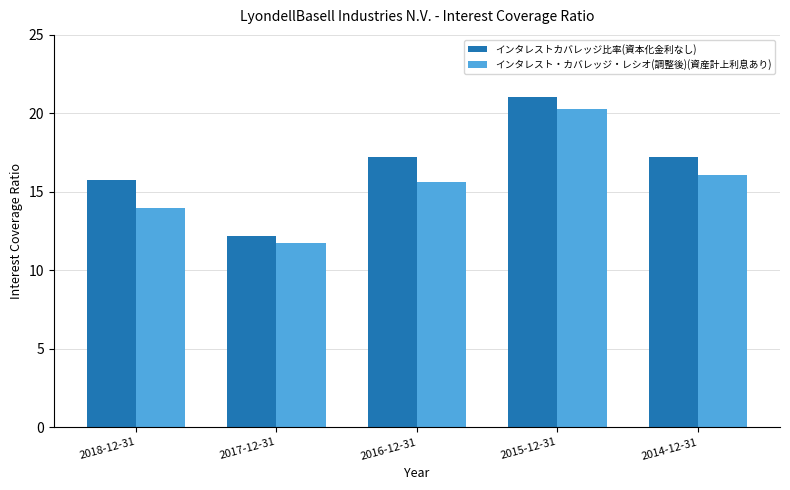

What is the value of the インタレスト・カバレッジ・レシオ(調整後)(資産計上利息あり) bar at the 2nd from the left?

11.7